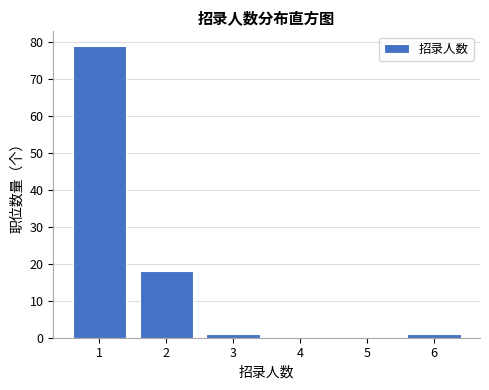

Reading left to right, list every bar in this chart as the range it spans on the x-axis followed by its height. The values are not printed on the chart, so give them approximately, as read against the axis.

0.5 to 1.5: 79
1.5 to 2.5: 18
2.5 to 3.5: 1
3.5 to 4.5: 0
4.5 to 5.5: 0
5.5 to 6.5: 1